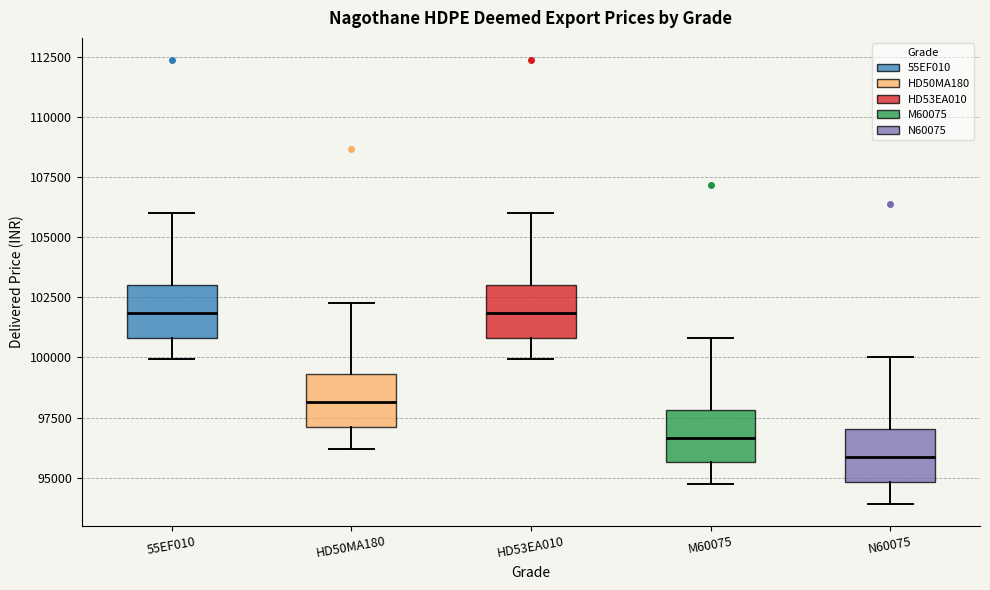

Reading left to right, read every box against the y-axis: the position of its median line, the range the box covers, and the ends of its whiskers. The values are not printed on the chart, so give them approximately, as read against the axis.

55EF010: median 102000, box 101000 to 103000, whiskers 100000 to 106000
HD50MA180: median 98000, box 97000 to 99500, whiskers 96000 to 102500
HD53EA010: median 102000, box 101000 to 103000, whiskers 100000 to 106000
M60075: median 96500, box 95500 to 98000, whiskers 94500 to 101000
N60075: median 96000, box 95000 to 97000, whiskers 94000 to 100000